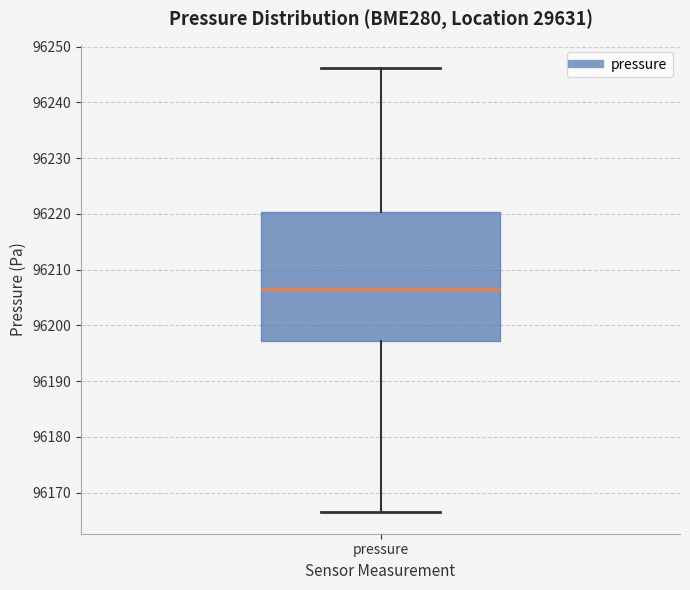

Transcribe this box plot: give where the median line is, the range the box spans, and where the two whiskers end, as read against the y-axis. The values are not printed on the chart, so give them approximately, as read against the axis.

median 96207, box 96197 to 96220, whiskers 96167 to 96246